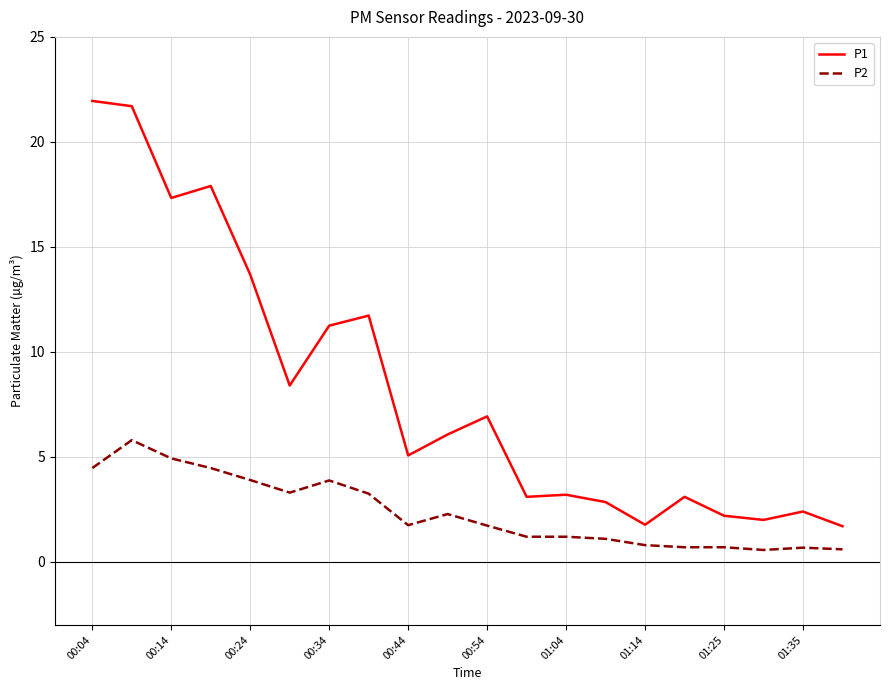

List the series in order of their overall mean, highest first.

P1, P2